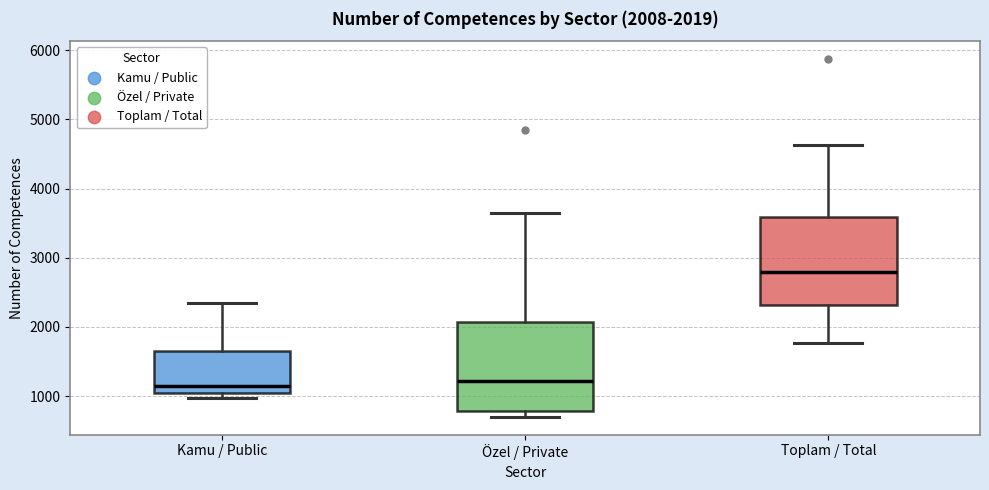

Which box has the highest median line?

Toplam / Total